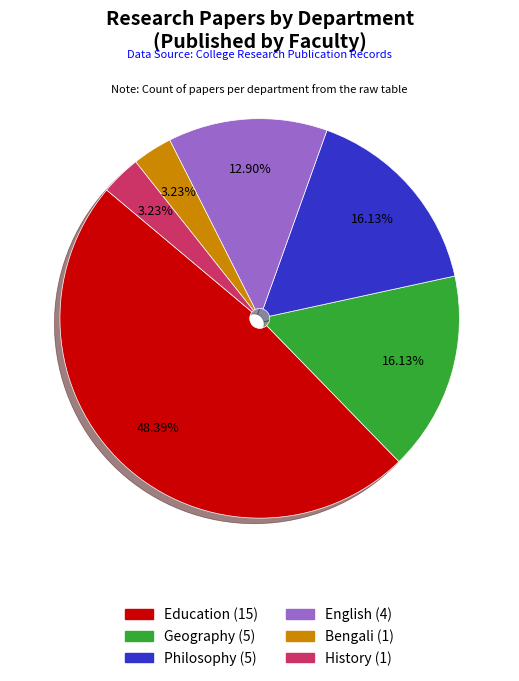

Is there any slice that represents more than half of the pie?

No